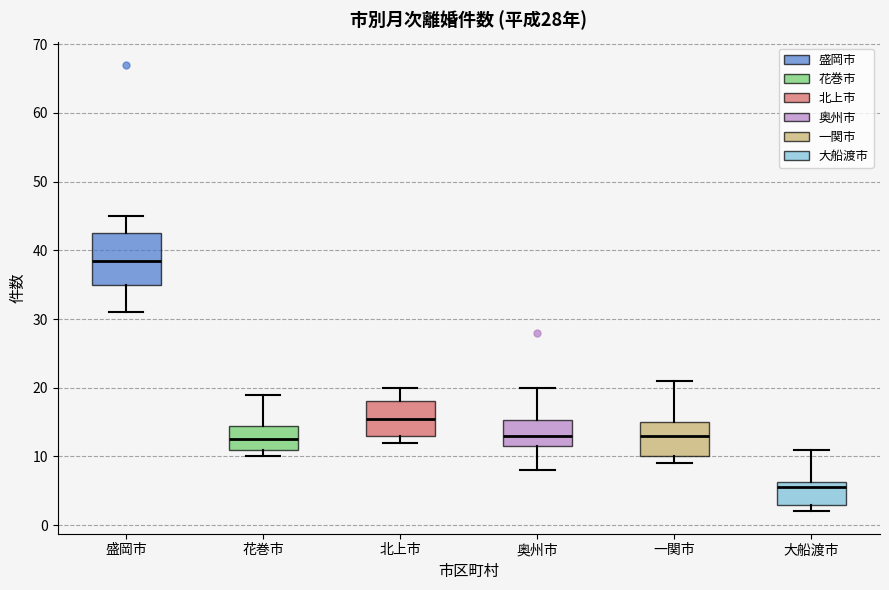

Where is the upper edge of the box for 北上市 on the y-axis? The values are not printed on the chart, so give them approximately, as read against the axis.

18